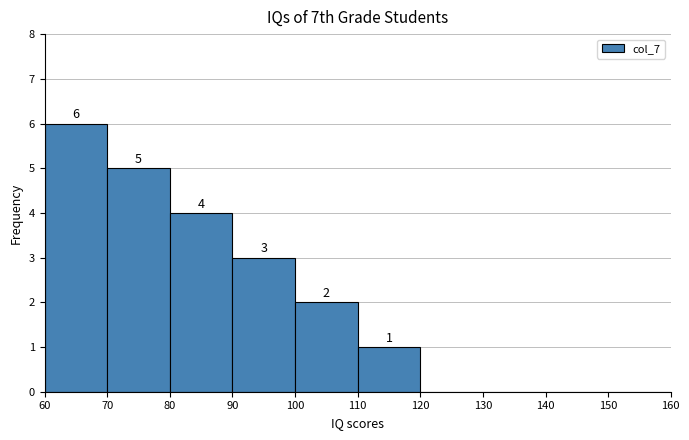

Which range on the x-axis has the tallest bar?

60 to 70